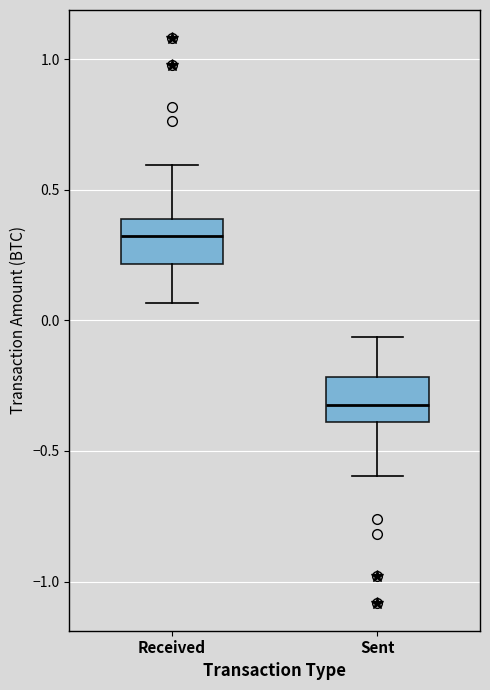

Reading left to right, read every box against the y-axis: the position of its median line, the range the box covers, and the ends of its whiskers. The values are not printed on the chart, so give them approximately, as read against the axis.

Received: median 0.30, box 0.20 to 0.40, whiskers 0.05 to 0.60
Sent: median -0.30, box -0.40 to -0.20, whiskers -0.60 to -0.05